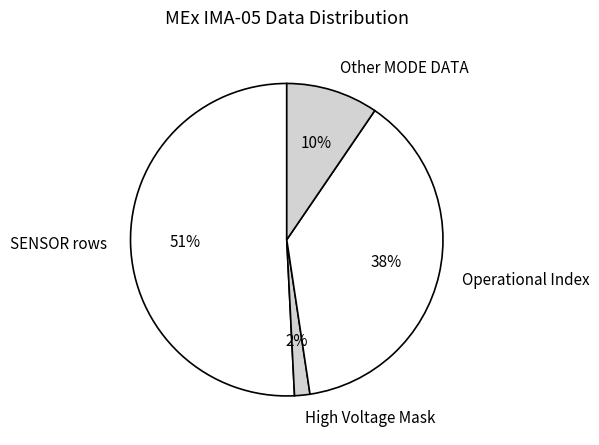

True or false: SENSOR rows accounts for 51% of the total.

True